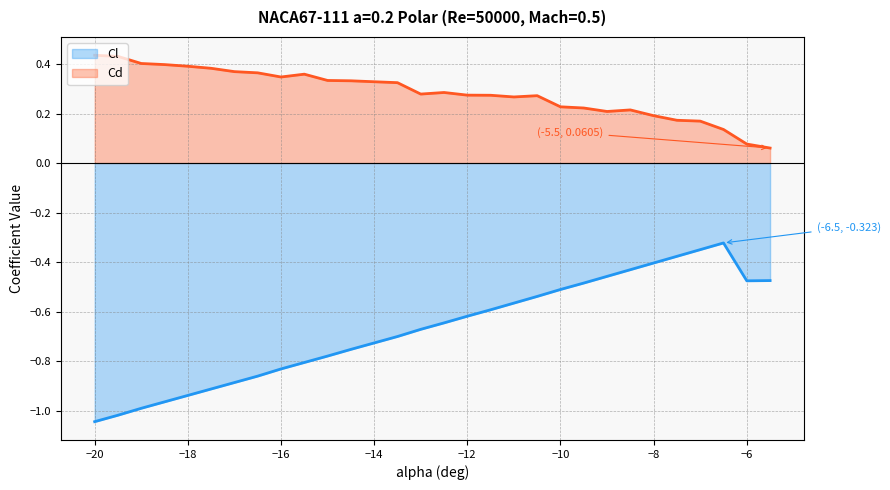

What is the total value across all series at -17.5?

-0.5